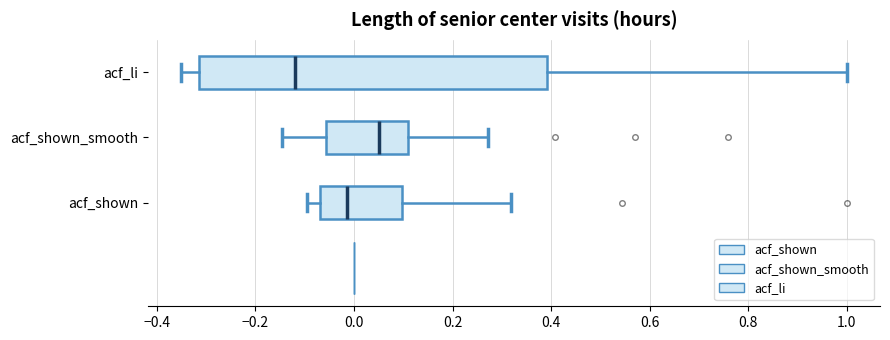

Reading bottom to top, read every box against the x-axis: the position of its median line, the range the box covers, and the ends of its whiskers. The values are not printed on the chart, so give them approximately, as read against the axis.

acf_shown: median -0.02, box -0.06 to 0.10, whiskers -0.10 to 0.32
acf_shown_smooth: median 0.06, box -0.06 to 0.10, whiskers -0.14 to 0.28
acf_li: median -0.12, box -0.32 to 0.40, whiskers -0.36 to 1.00